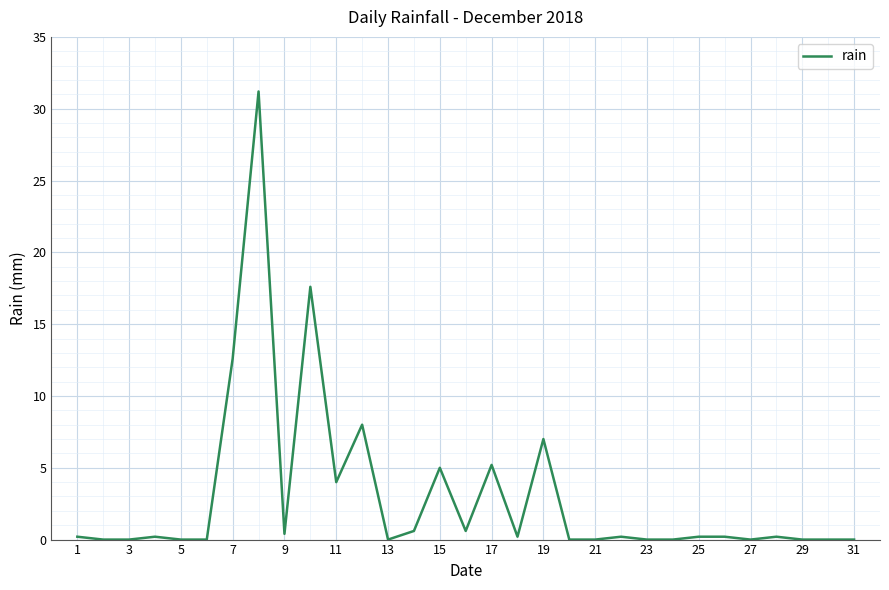

What is the greatest value displayed?

31.2